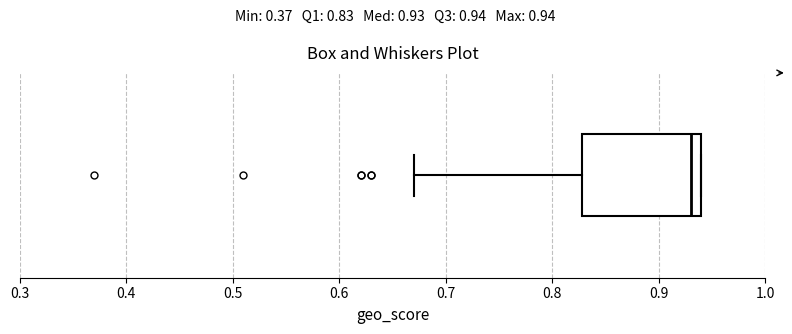

Read this box plot against the x-axis: the position of the median line, the range covered by the box, and the ends of both whiskers. The values are not printed on the chart, so give them approximately, as read against the axis.

median 0.93, box 0.83 to 0.94, whiskers 0.67 to 0.94